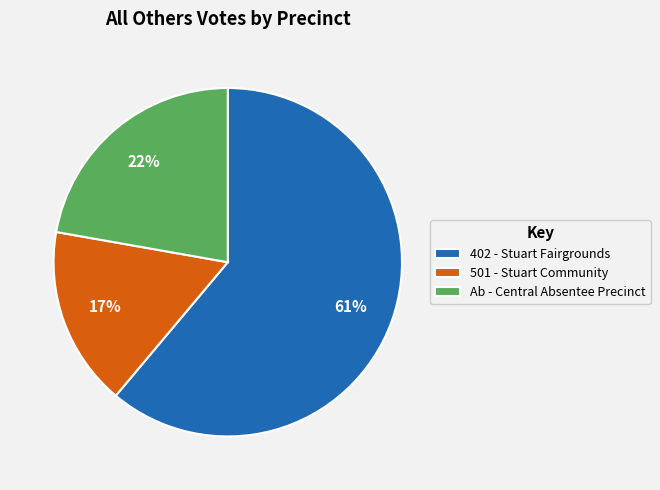

To the nearest percent, what is the average slice percentage?

33%